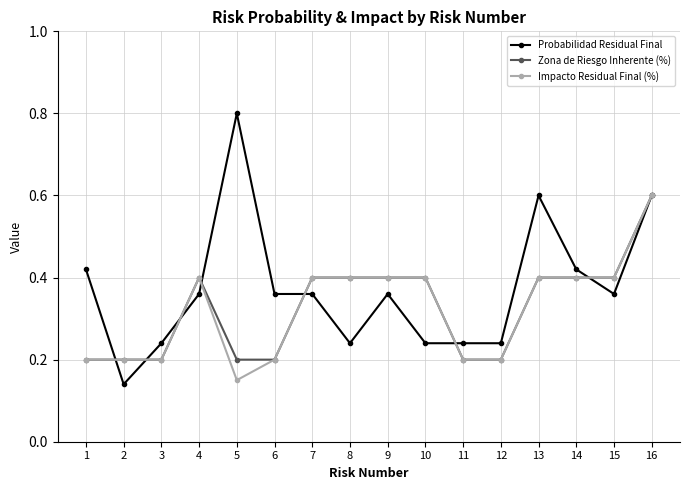

What is the sum of all Probabilidad Residual Final values?

6.0